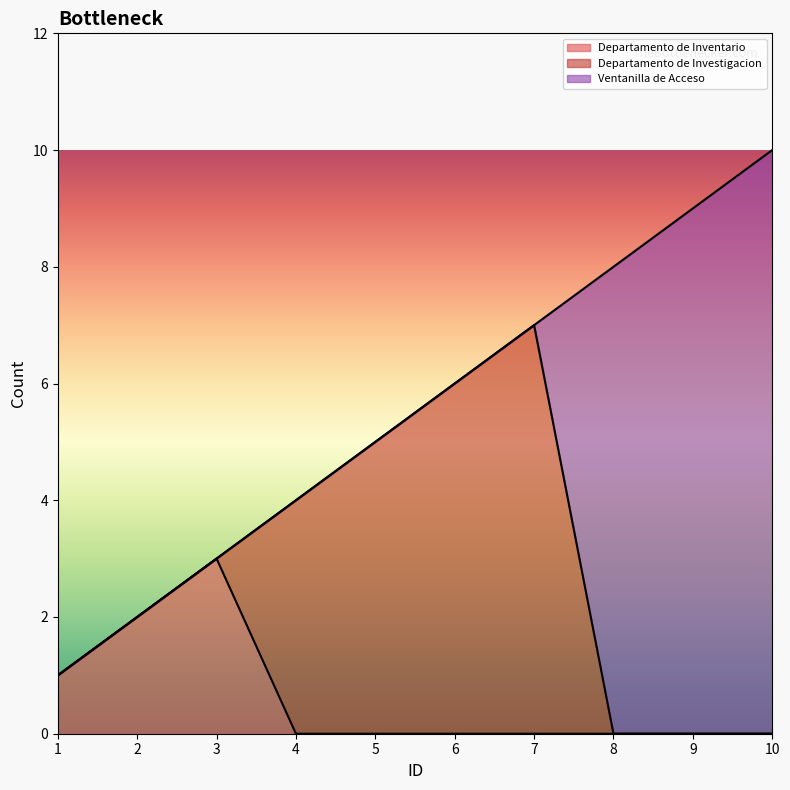

What is the sum of all Departamento de Inventario values?

6